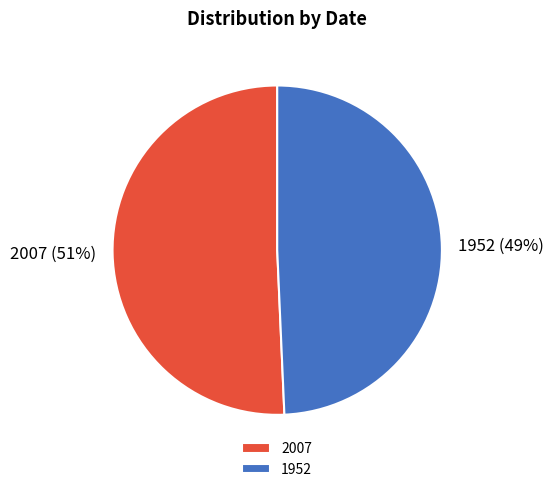

What is the majority slice?

2007